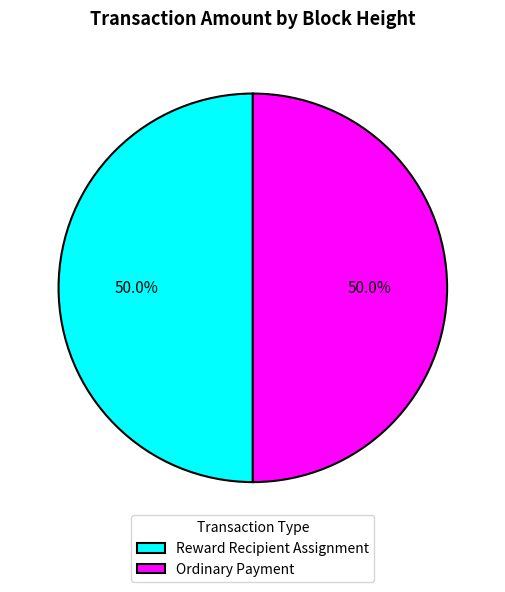

Is the sum of Reward Recipient Assignment and Ordinary Payment greater than half?

Yes